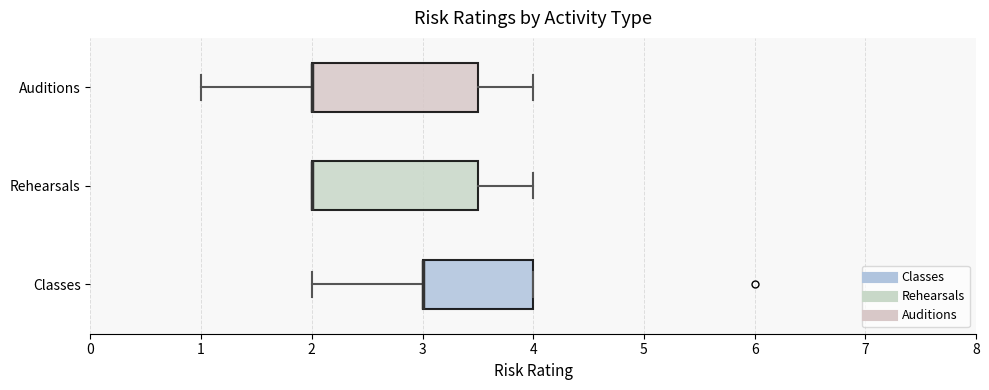

Reading bottom to top, read every box against the x-axis: the position of its median line, the range the box covers, and the ends of its whiskers. The values are not printed on the chart, so give them approximately, as read against the axis.

Classes: median 3.0 (drawn on the box's left edge), box 3.0 to 4.0, whiskers 2.0 to 4.0
Rehearsals: median 2.0 (drawn on the box's left edge), box 2.0 to 3.5, whiskers 2.0 to 4.0
Auditions: median 2.0 (drawn on the box's left edge), box 2.0 to 3.5, whiskers 1.0 to 4.0